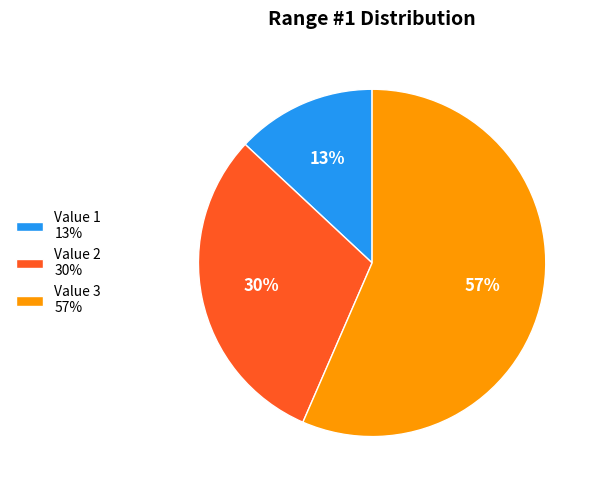

Is the sum of Value 2 30% and Value 3 57% greater than half?

Yes